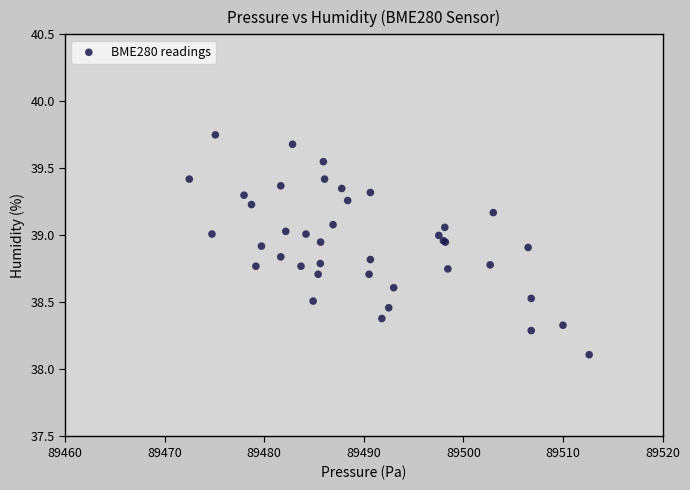

What Y value in the scatter plot is closest to 38?

38.1